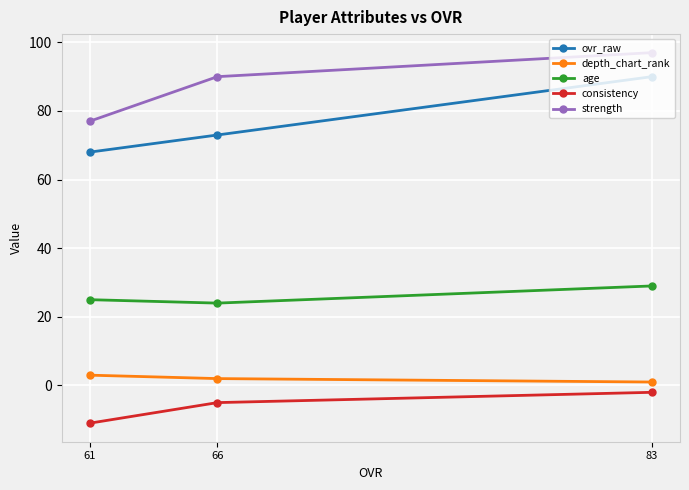

Reading left to right, what are all the values shown in this chart?

ovr_raw: 61=68	66=73	83=90
depth_chart_rank: 61=3	66=2	83=1
age: 61=25	66=24	83=29
consistency: 61=-11	66=-5	83=-2
strength: 61=77	66=90	83=97